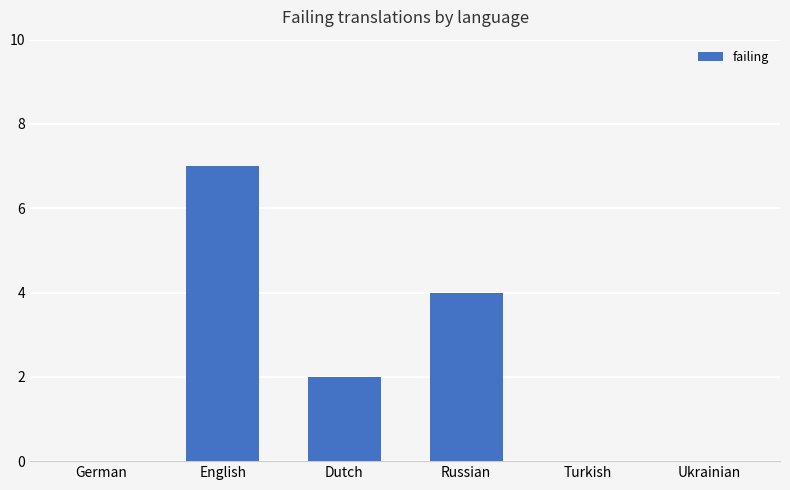

Between Turkish and English, which is larger?

English